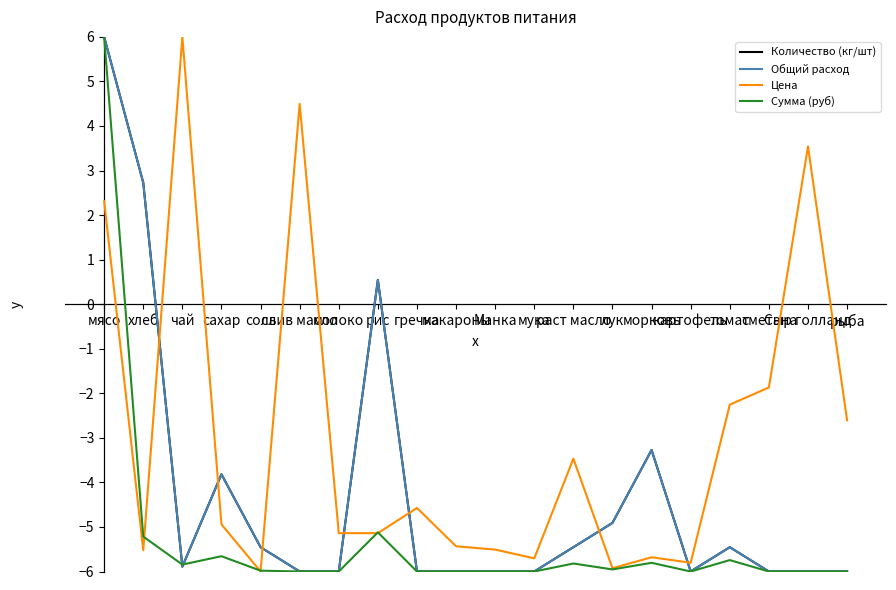

Does the chart have visible grid lines?

No